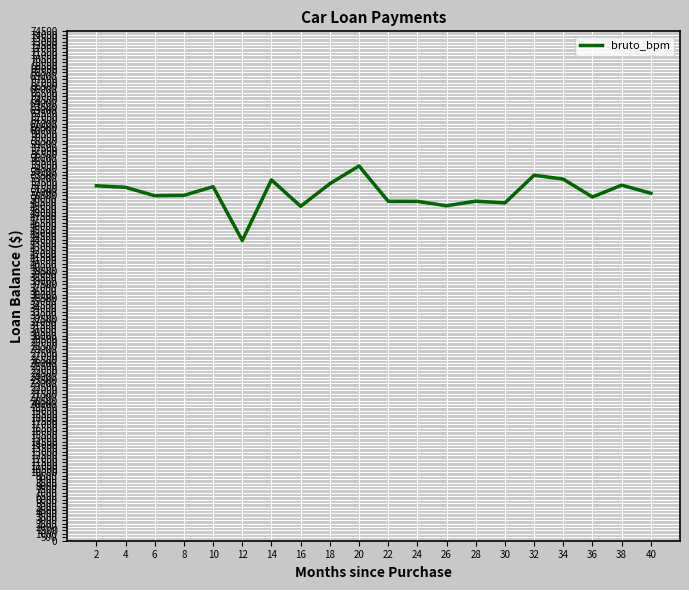

Which has a higher value, 8 or 10?

10